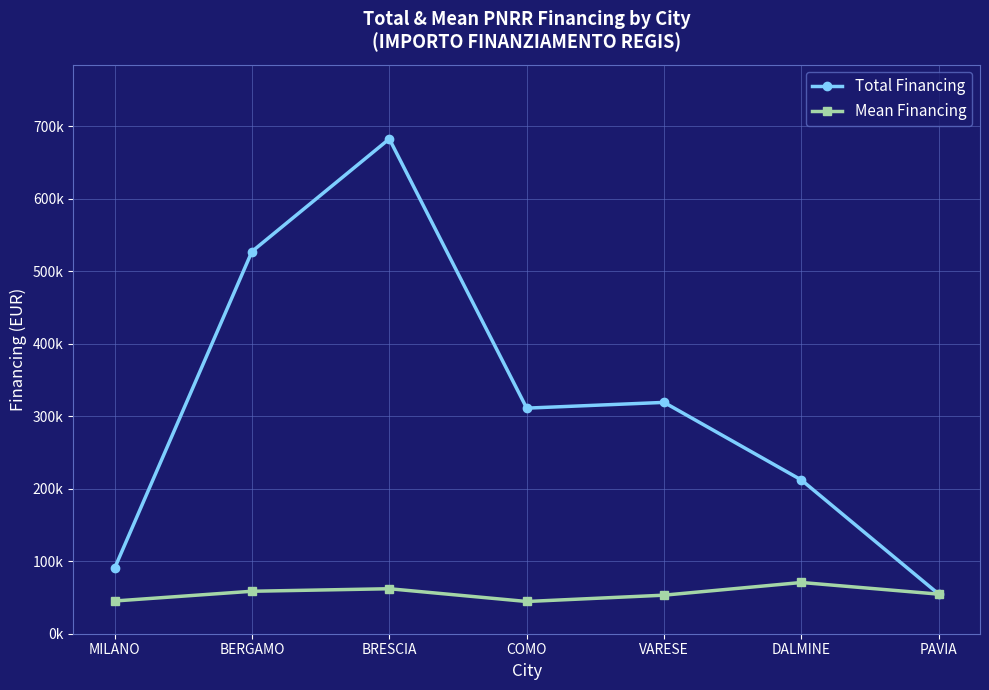

What are all the series names shown in the legend?

Total Financing, Mean Financing